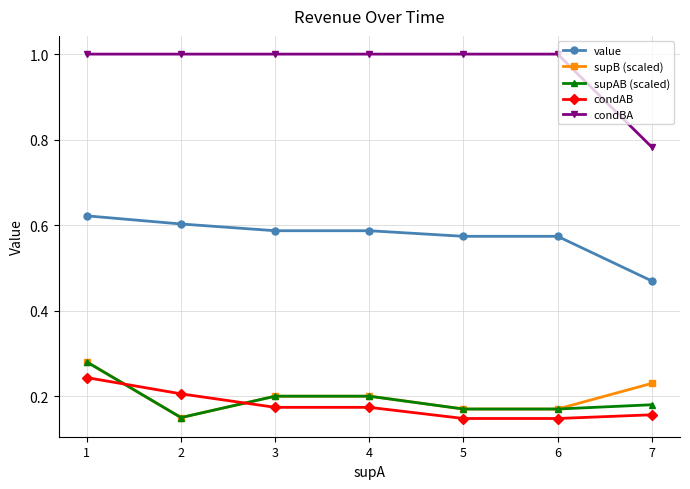

Which series has the largest total across all categories?

condBA